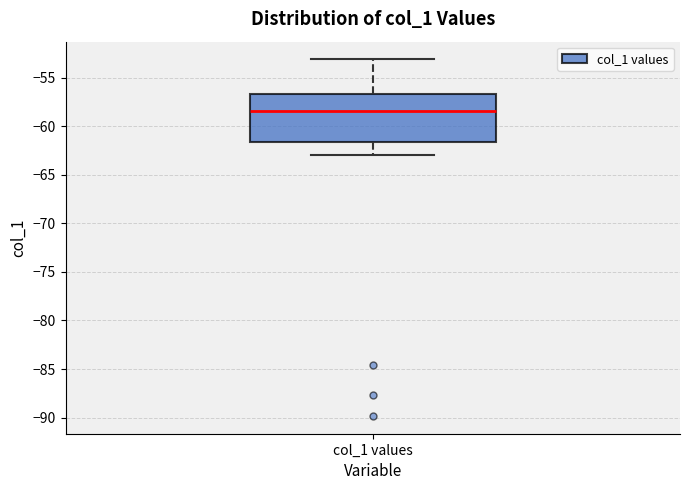

Where is the lower edge of the box for col_1 values on the y-axis? The values are not printed on the chart, so give them approximately, as read against the axis.

-61.5